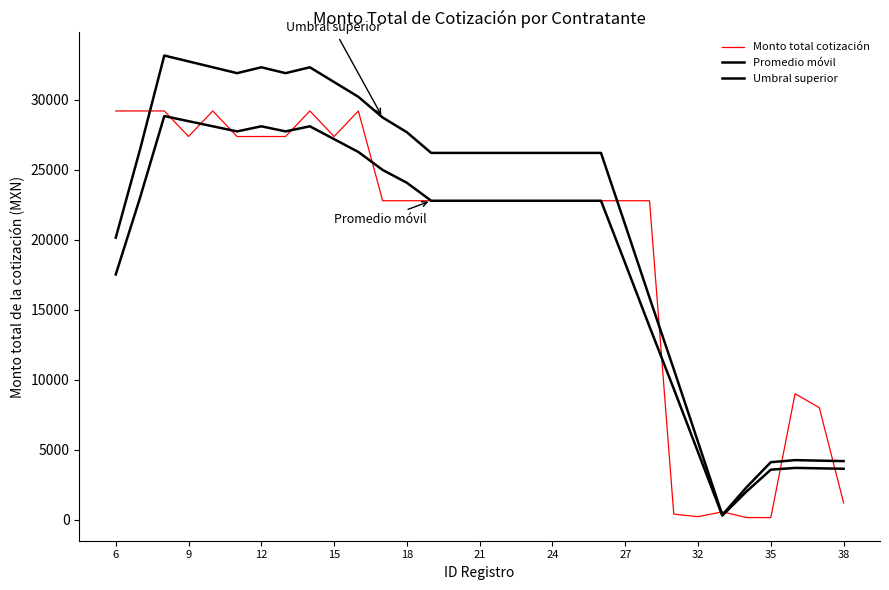

True or false: Monto total cotización has more than 0 points higher than both neighbors.

True